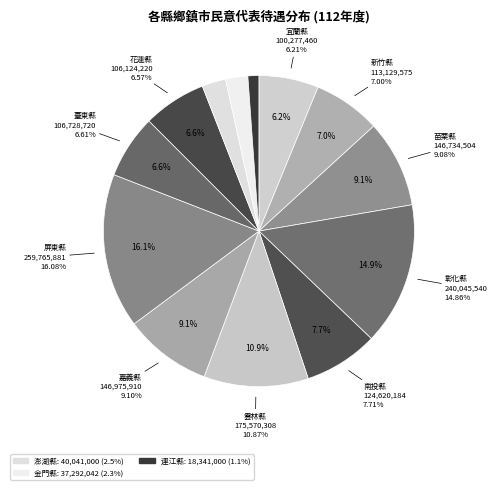

Does 澎湖縣 account for over 50% of the chart?

No